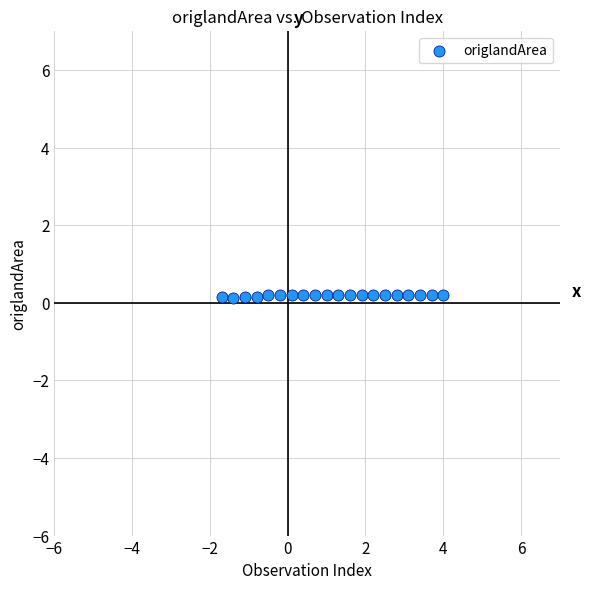

What is the range of X values (max minus min)?

5.7